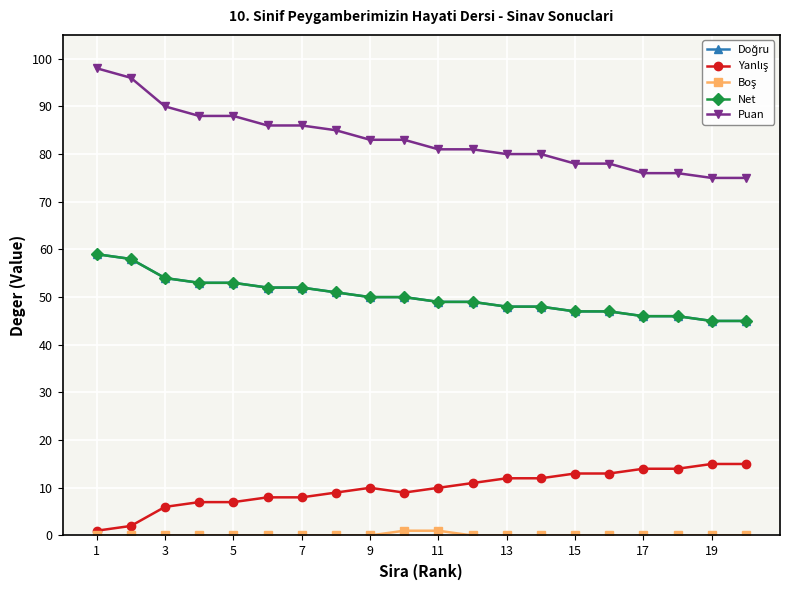

What is the label of the 2nd point from the left?

3